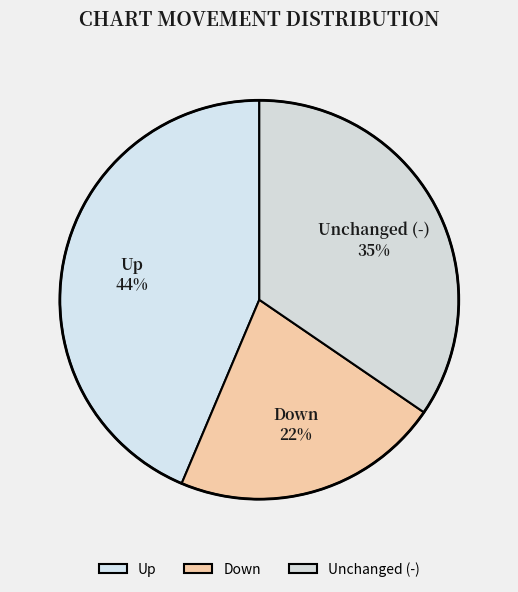

Is there any slice that represents more than half of the pie?

No